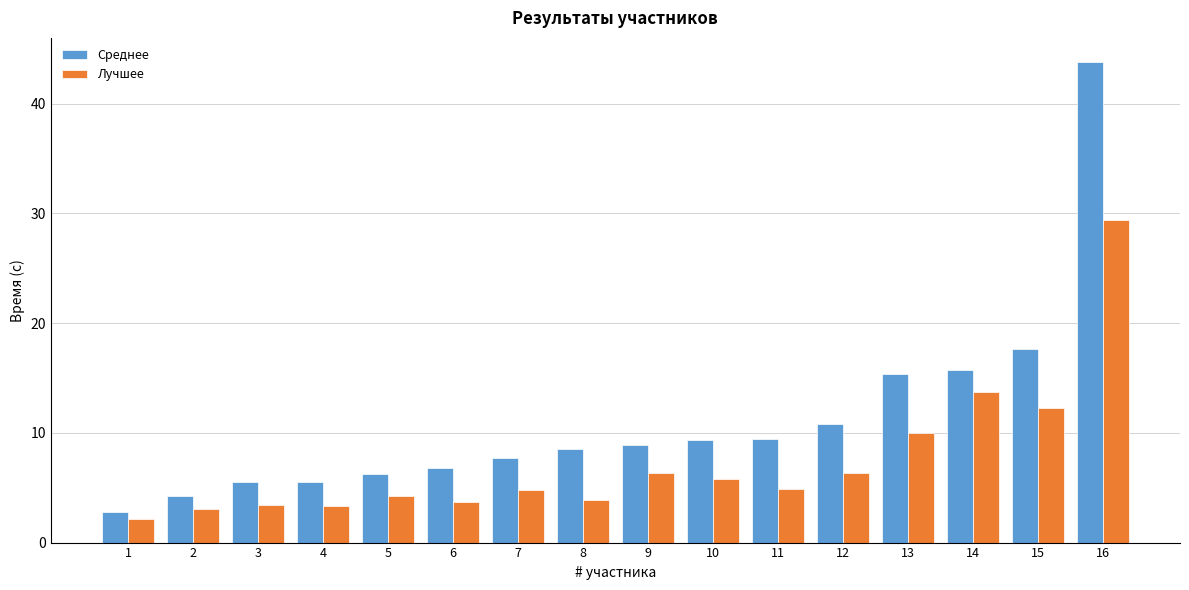

Is the value of Среднее at 3 greater than the value of Лучшее at 13?

No